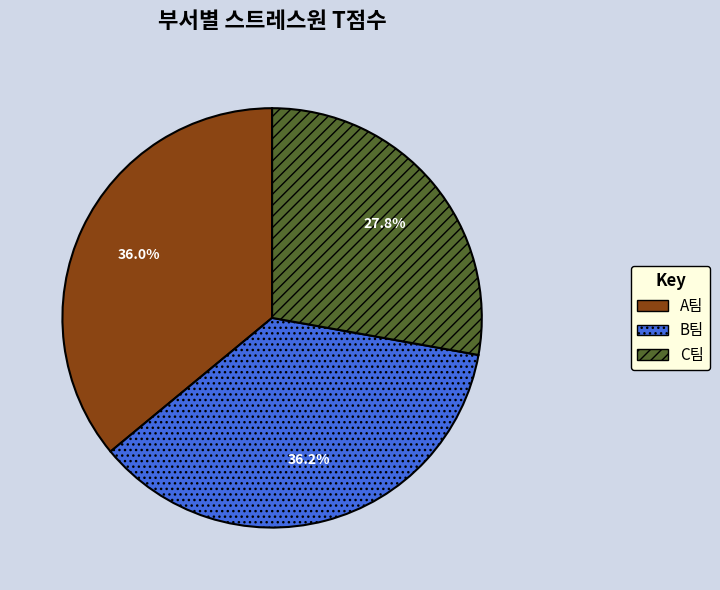

Which slice is the smallest?

C팀